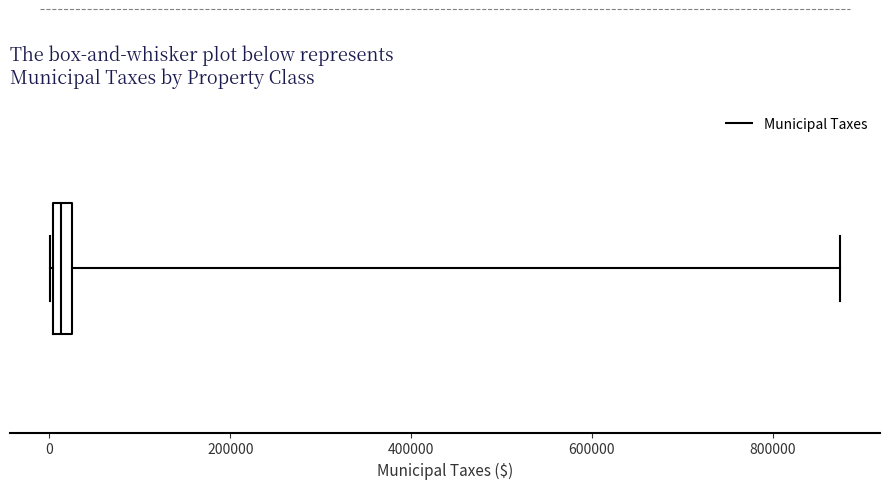

Where is the right edge of the box on the x-axis? The values are not printed on the chart, so give them approximately, as read against the axis.

20000